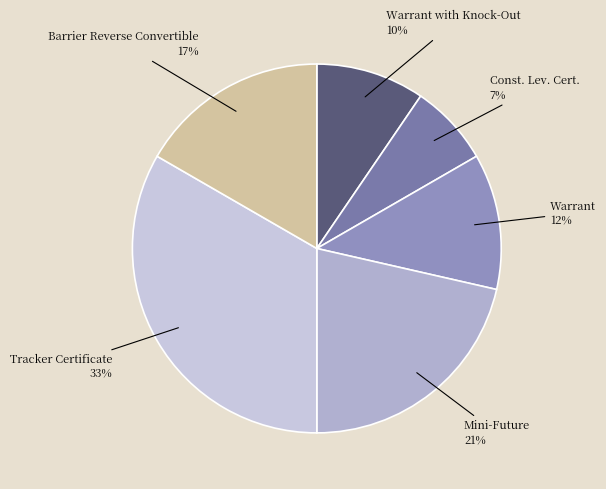

Does any single category account for the majority?

No